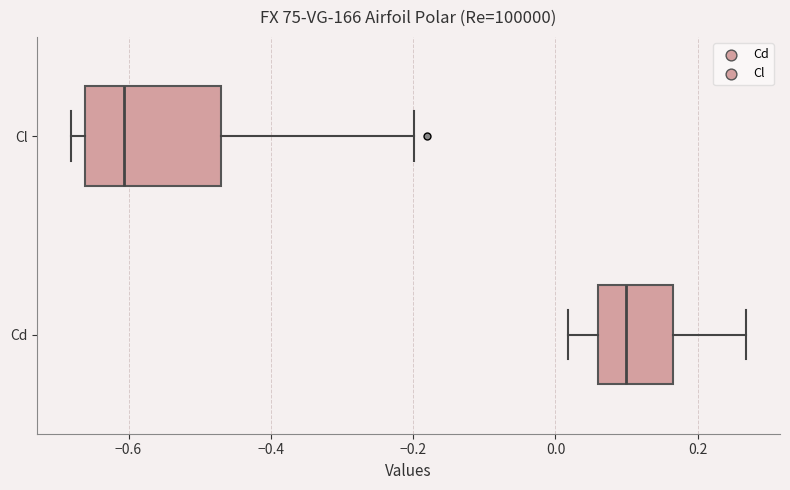

Which box's median line is the furthest to the right?

Cd